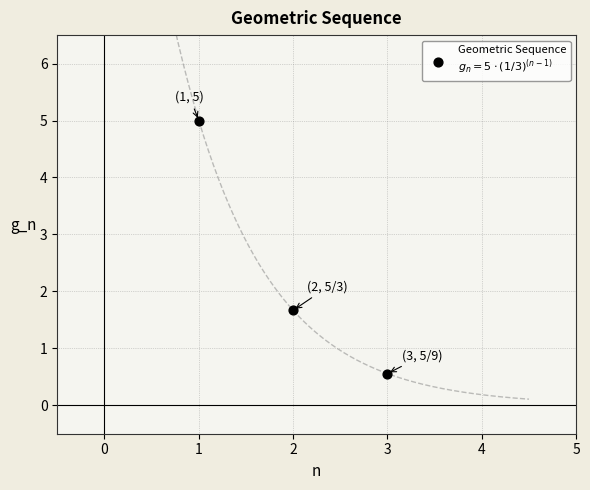

What Y value in the scatter plot is closest to 2?

1.7